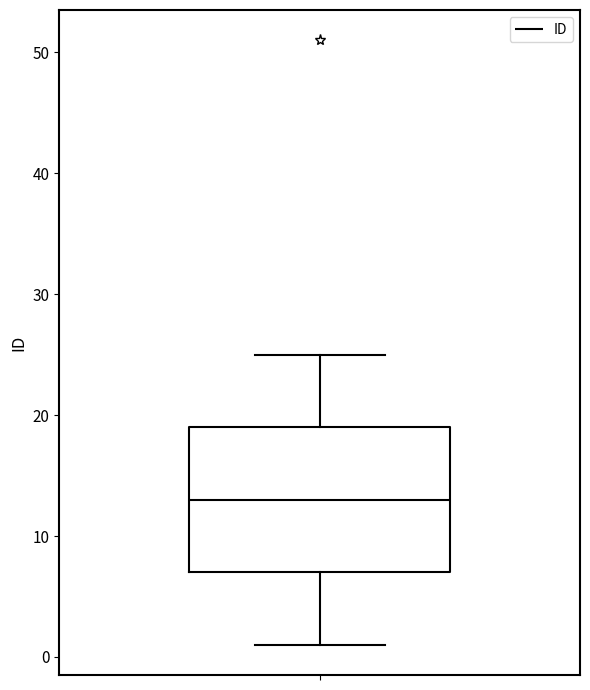

Where is the lower edge of the box on the y-axis? The values are not printed on the chart, so give them approximately, as read against the axis.

7